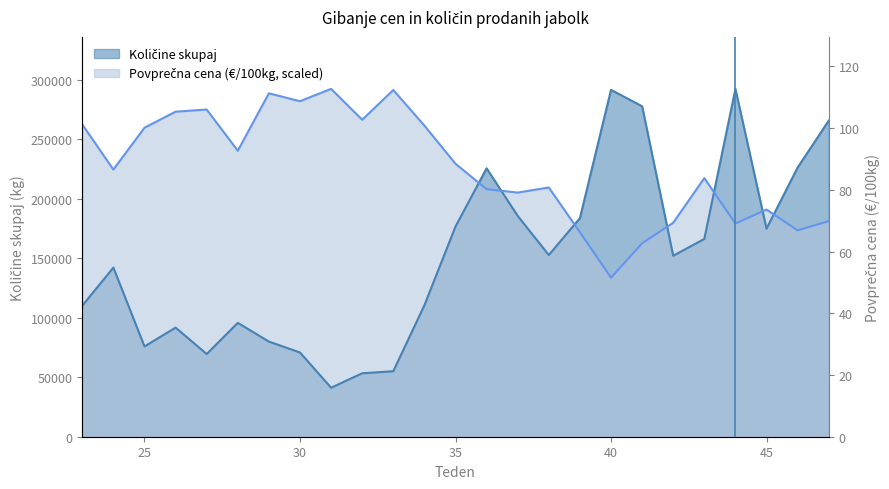

Which series has the largest range (max minus min)?

Količine skupaj